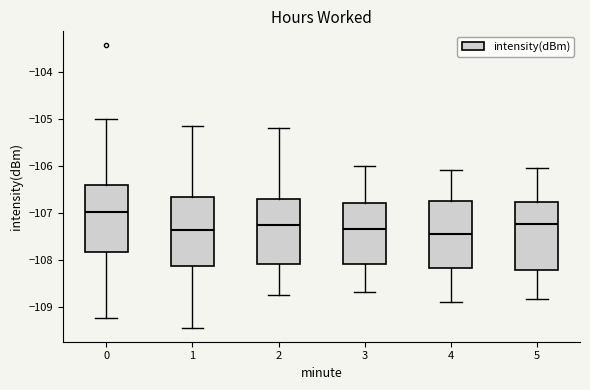

Reading left to right, read every box against the y-axis: the position of its median line, the range the box covers, and the ends of its whiskers. The values are not printed on the chart, so give them approximately, as read against the axis.

0: median -107.0, box -107.8 to -106.4, whiskers -109.3 to -105.0
1: median -107.4, box -108.1 to -106.7, whiskers -109.4 to -105.2
2: median -107.3, box -108.1 to -106.7, whiskers -108.7 to -105.2
3: median -107.3, box -108.1 to -106.8, whiskers -108.7 to -106.0
4: median -107.4, box -108.2 to -106.7, whiskers -108.9 to -106.1
5: median -107.2, box -108.2 to -106.8, whiskers -108.8 to -106.0